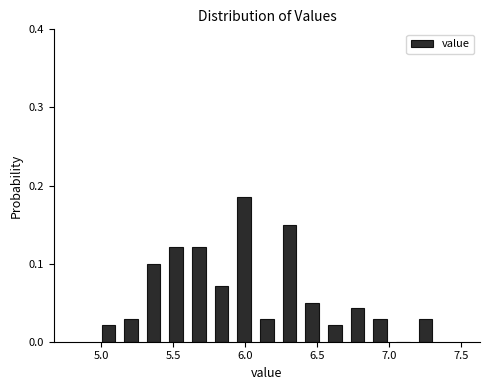

Read against the x-axis, roughly where is the centre of the tallest bar?

6.00